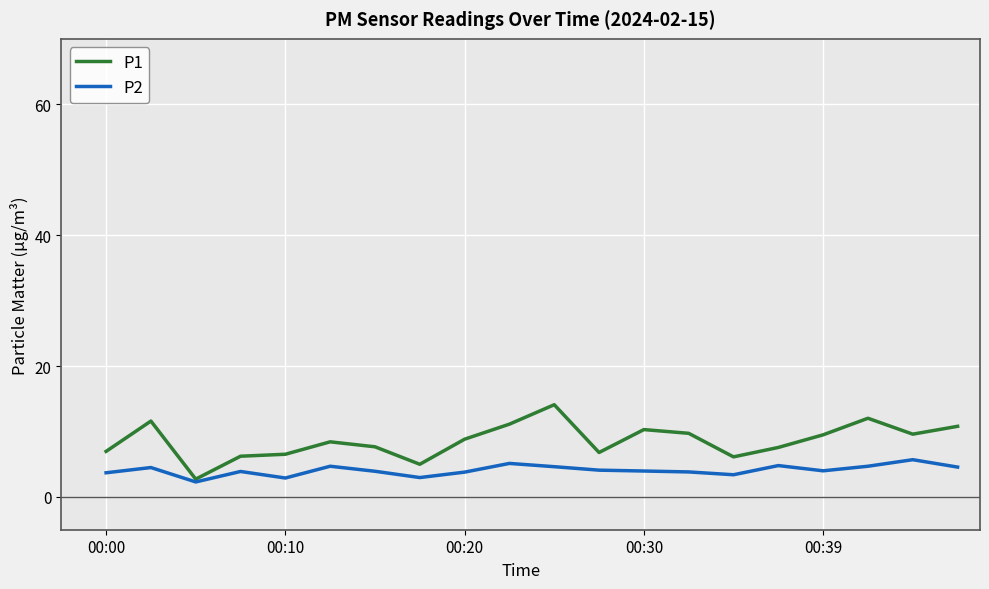

List the series in order of their peak value, highest first.

P1, P2